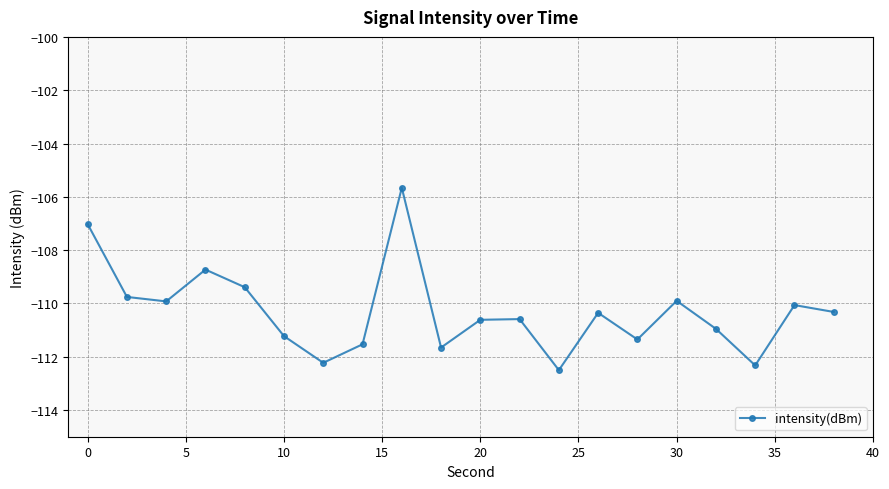

Does the chart display data point markers on the line(s)?

Yes